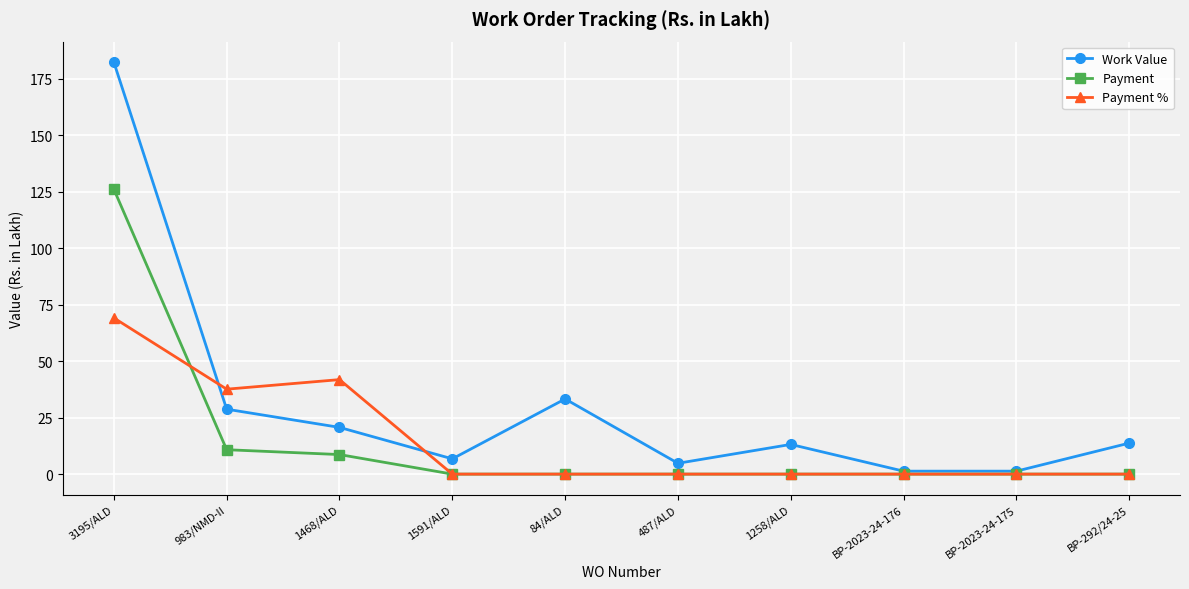

What is the label of the 6th point from the right?

84/ALD